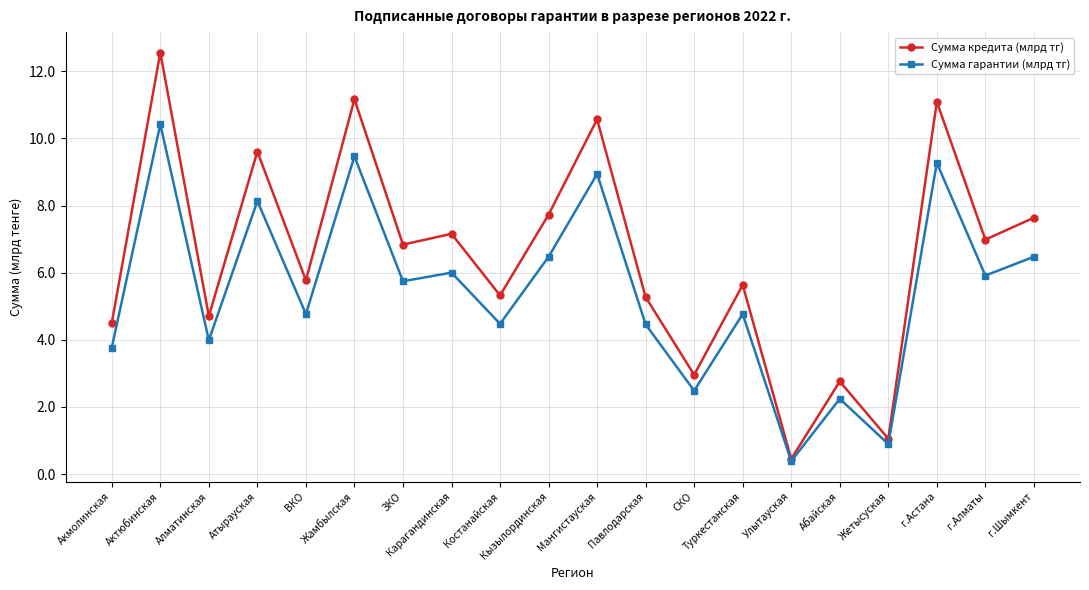

At how many categories does at least one series exceed 11?

3